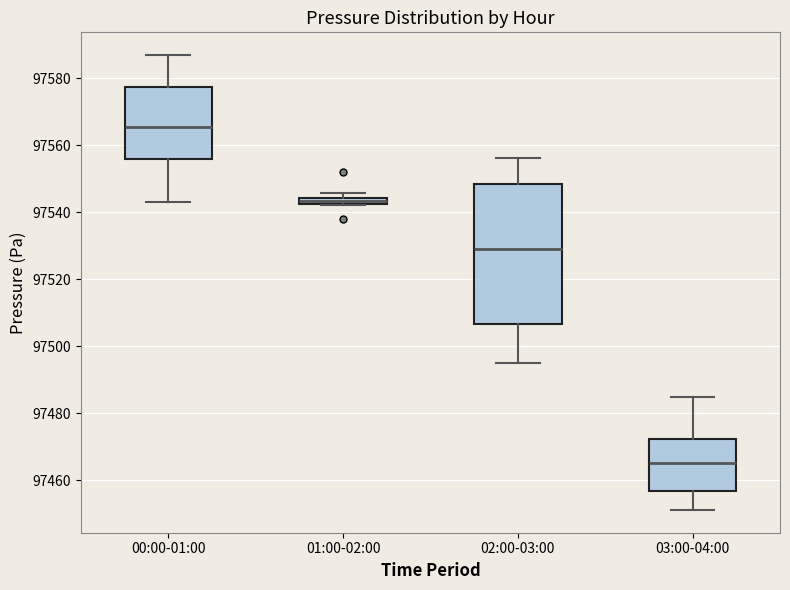

Which box has the lowest median line?

03:00-04:00